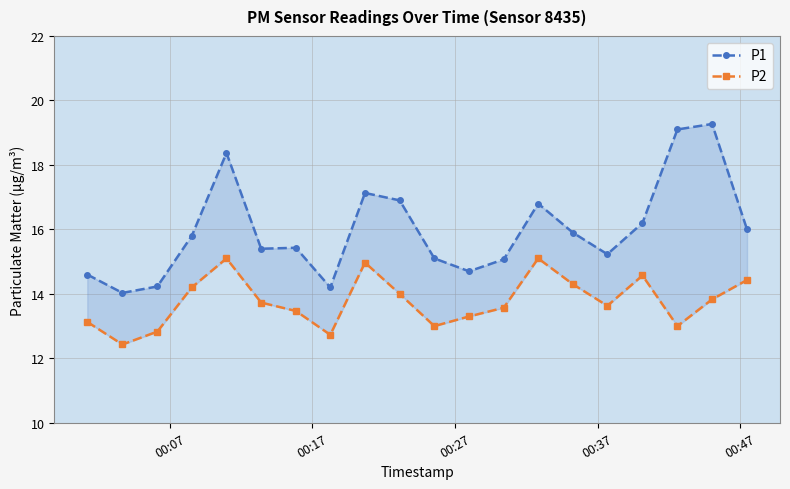

List the series in order of their overall mean, lowest first.

P2, P1